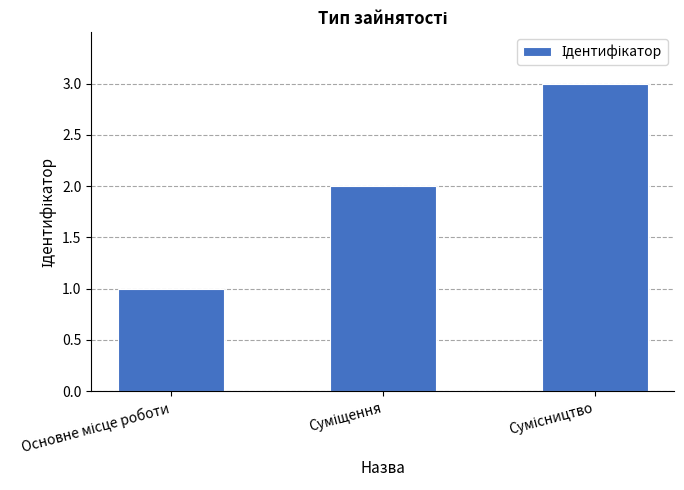

What is the sum of all values?

6